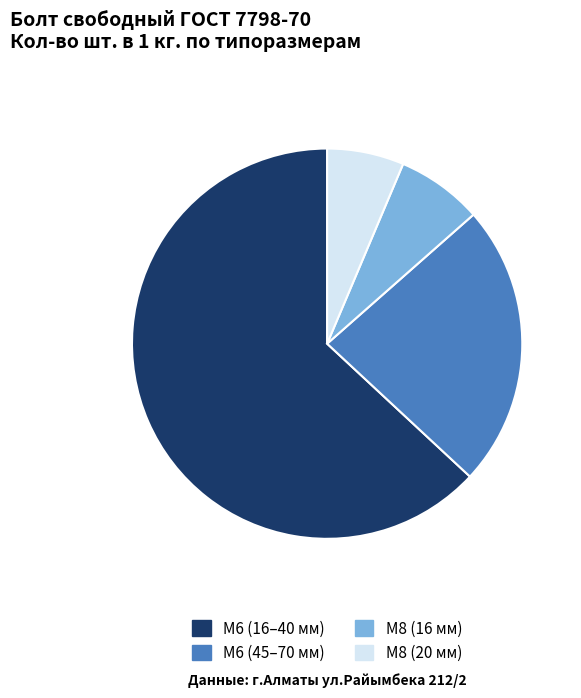

Does any single category account for the majority?

Yes